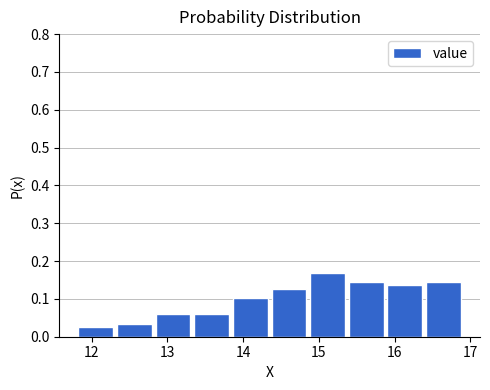

Which range on the x-axis has the tallest bar?

14.86 to 15.37